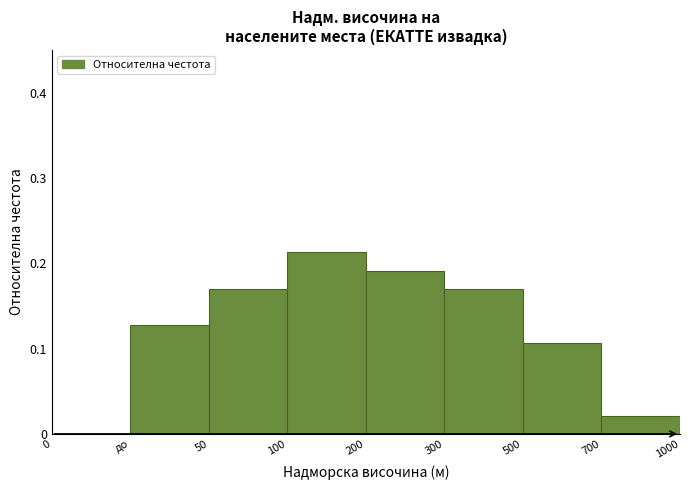

What is the sum of all values?

1.0